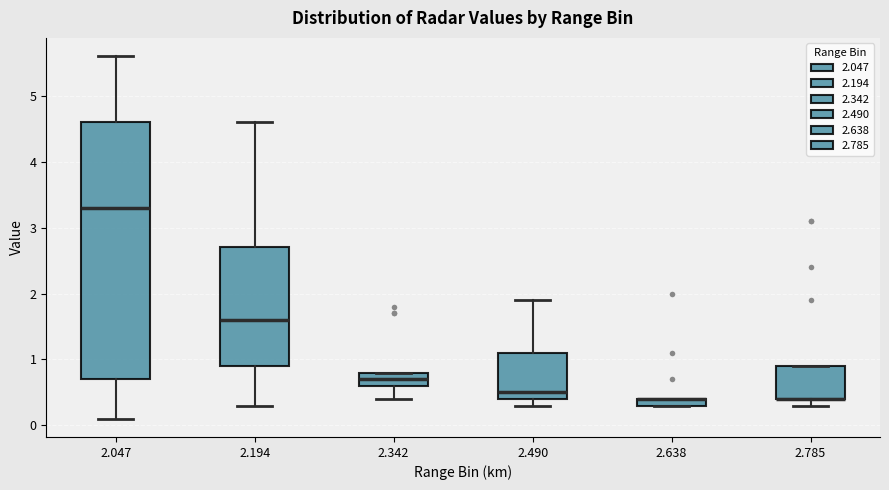

Where is the upper edge of the box at x = 2.638 on the y-axis? The values are not printed on the chart, so give them approximately, as read against the axis.

0.4